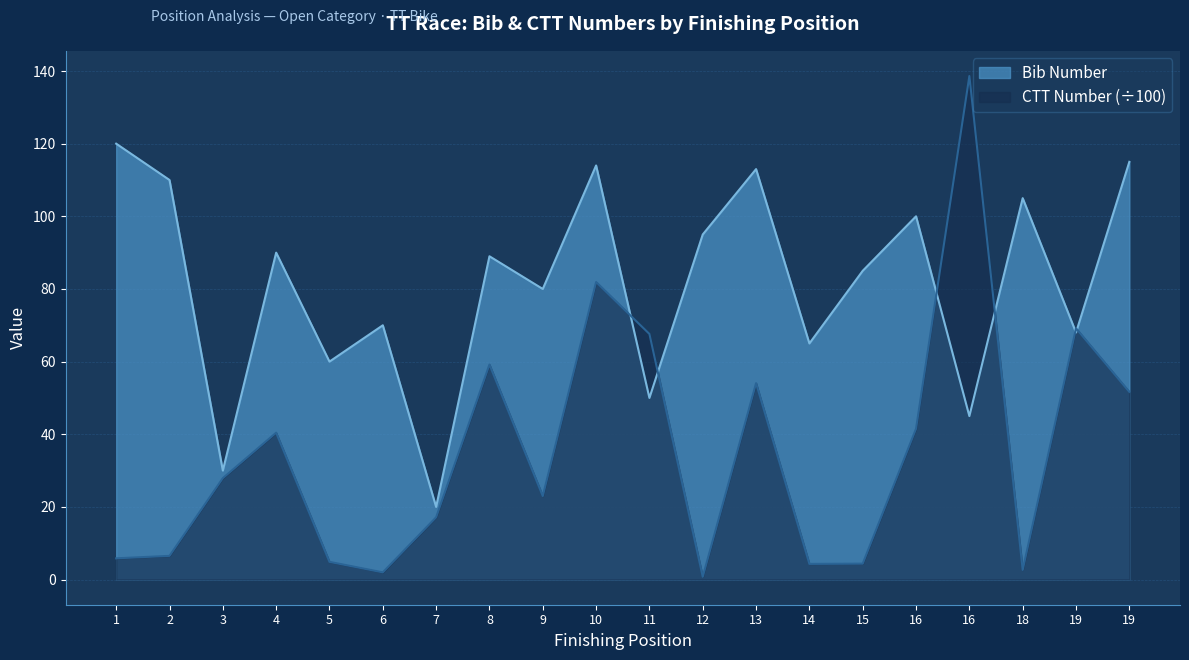

Reading left to right, list all the values displayed in this chart.

Bib Number: 1=120.0	2=110.0	3=30.0	4=90.0	5=60.0	6=70.0	7=20.0	8=89.0	9=80.0	10=114.0	11=50.0	12=95.0	13=113.0	14=65.0	15=85.0	16=100.0	16=45.0	18=105.0	19=68.0	19=115.0
CTT Number: 1=5.8	2=6.5	3=27.9	4=40.4	5=4.9	6=2.0	7=17.1	8=59.2	9=23.0	10=81.9	11=67.6	12=0.8	13=54.1	14=4.3	15=4.4	16=41.5	16=138.6	18=2.6	19=69.2	19=51.7